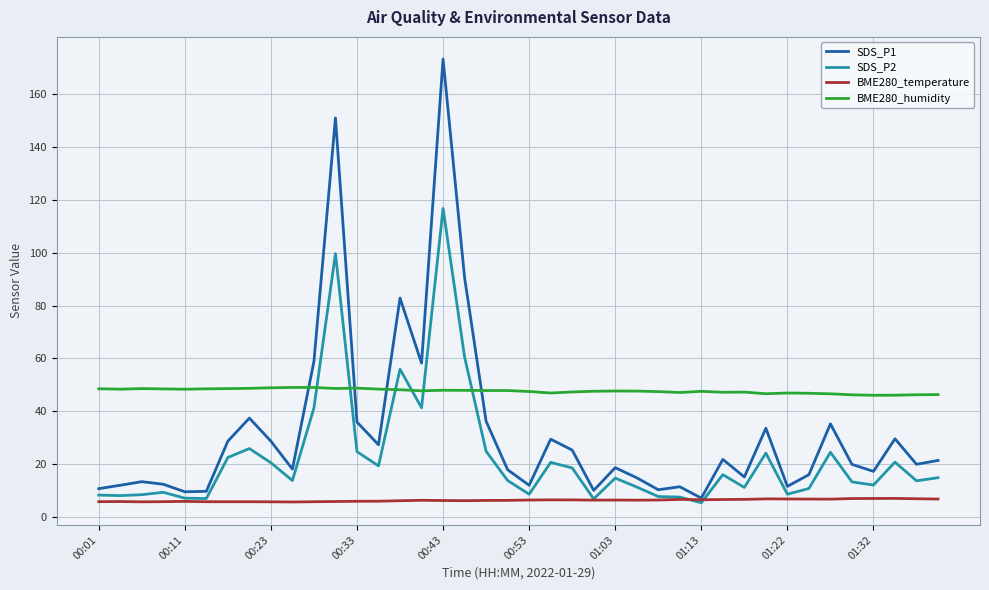

List the series in order of their peak value, highest first.

SDS_P1, SDS_P2, BME280_humidity, BME280_temperature